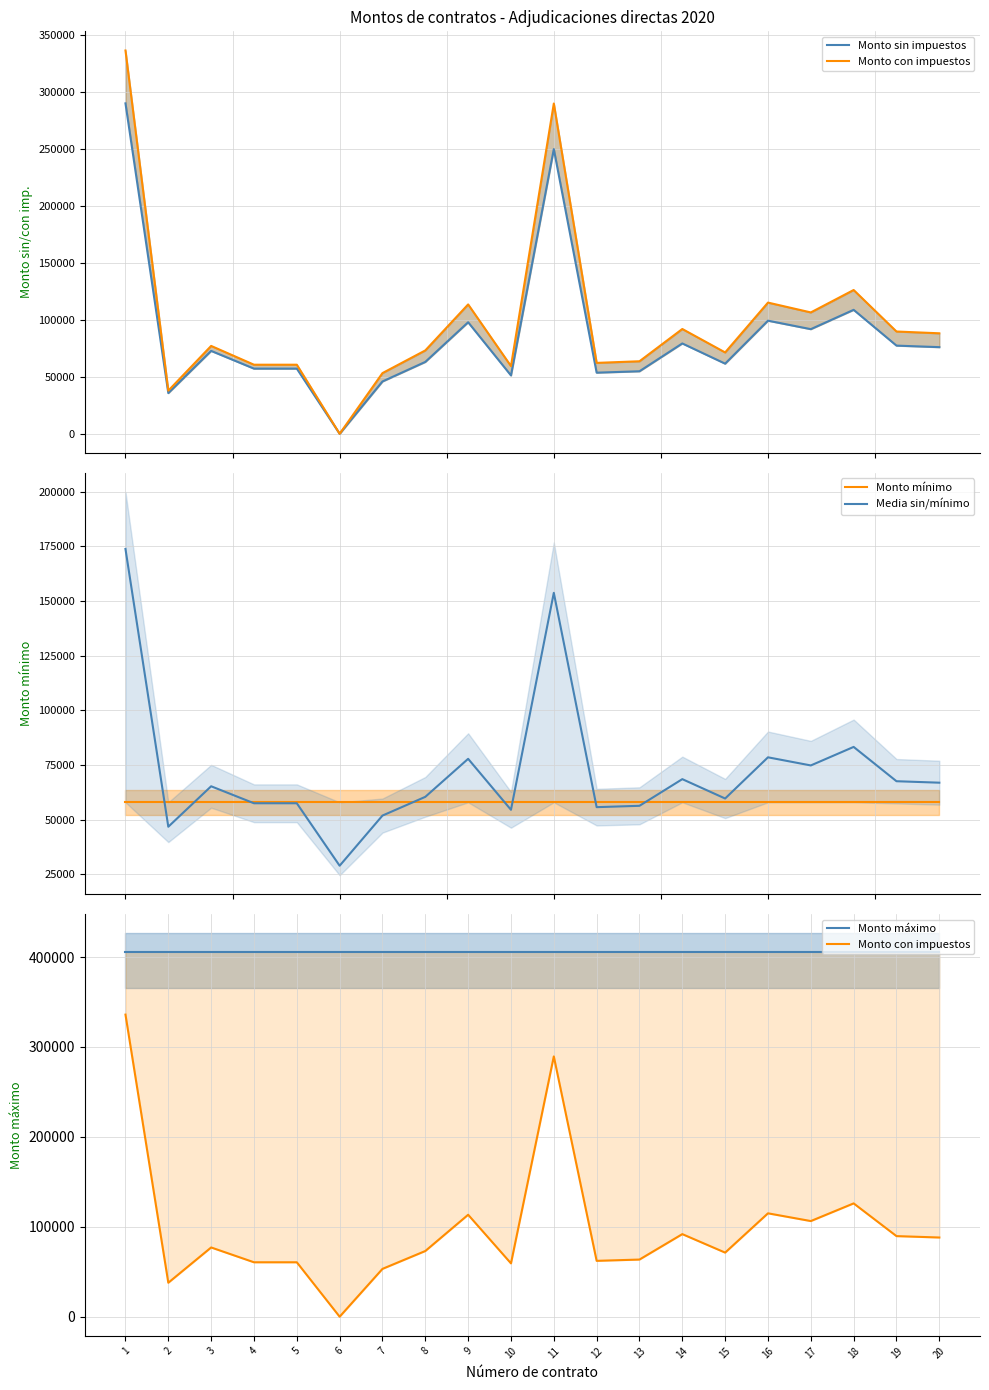

At how many categories does at least one series exceed 82764?

20